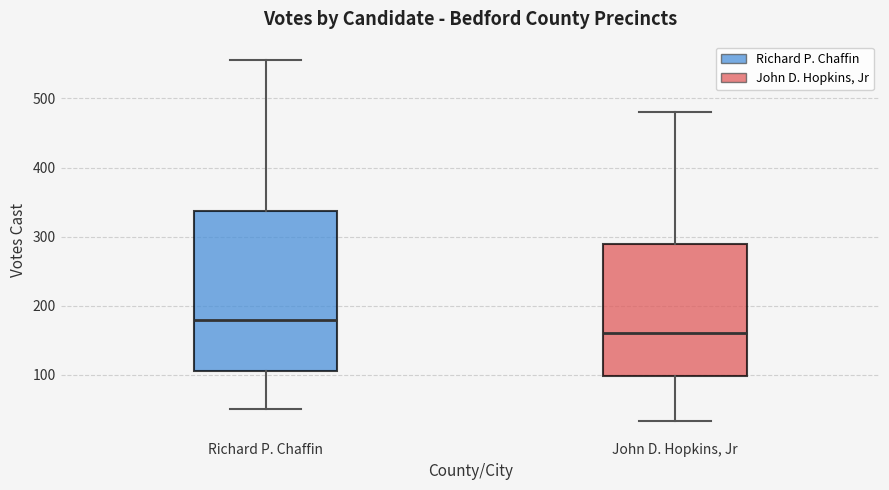

Comparing the boxes themselves (not the whiskers), which one is the tallest?

Richard P. Chaffin